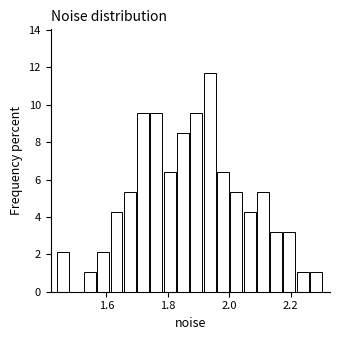

Read against the x-axis, roughly where is the centre of the tallest bar?

1.94